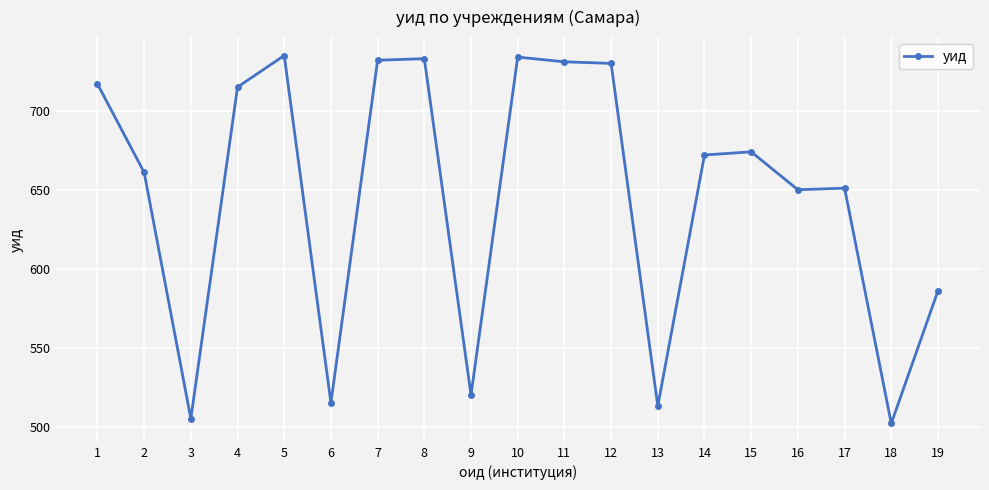

What value does the data have at 9, to the nearest 10?

520